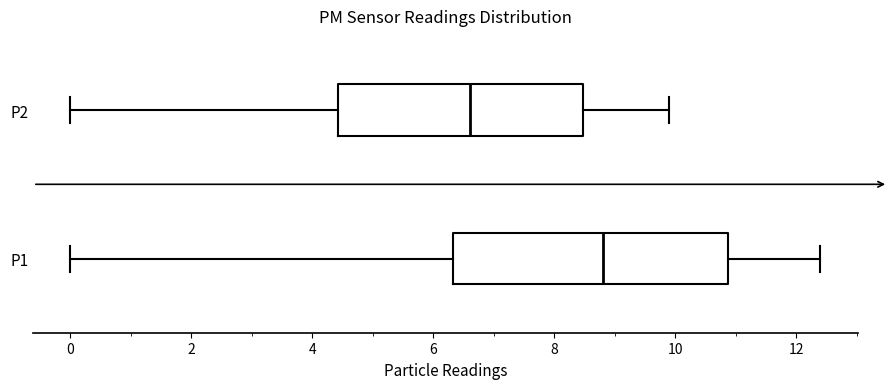

Reading bottom to top, transcribe this box plot: for each box, give where its median line is, the range the box spans, and where its two whiskers end, as read against the x-axis. The values are not printed on the chart, so give them approximately, as read against the axis.

P1: median 8.8, box 6.4 to 10.8, whiskers 0.0 to 12.4
P2: median 6.6, box 4.4 to 8.4, whiskers 0.0 to 10.0